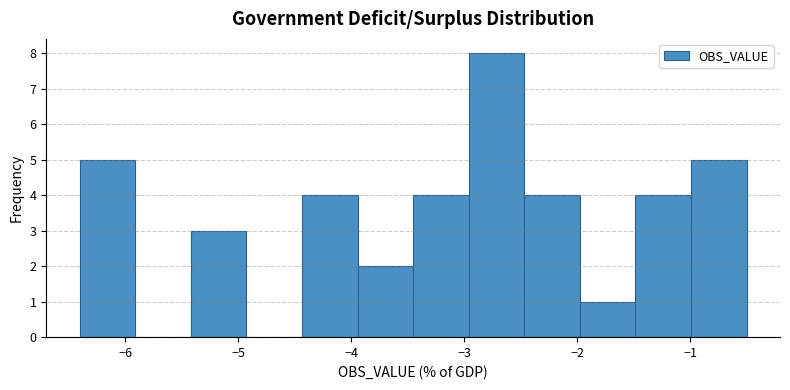

Reading left to right, list every bar in this chart as the range it spans on the x-axis followed by its height. Neither the bar edges nor the heights are printed on the chart, so give them approximately, as read against the axes.

-6.4 to -5.9: 5
-5.9 to -5.4: 0
-5.4 to -4.9: 3
-4.9 to -4.4: 0
-4.4 to -3.9: 4
-3.9 to -3.5: 2
-3.5 to -3.0: 4
-3.0 to -2.5: 8
-2.5 to -2.0: 4
-2.0 to -1.5: 1
-1.5 to -1.0: 4
-1.0 to -0.5: 5